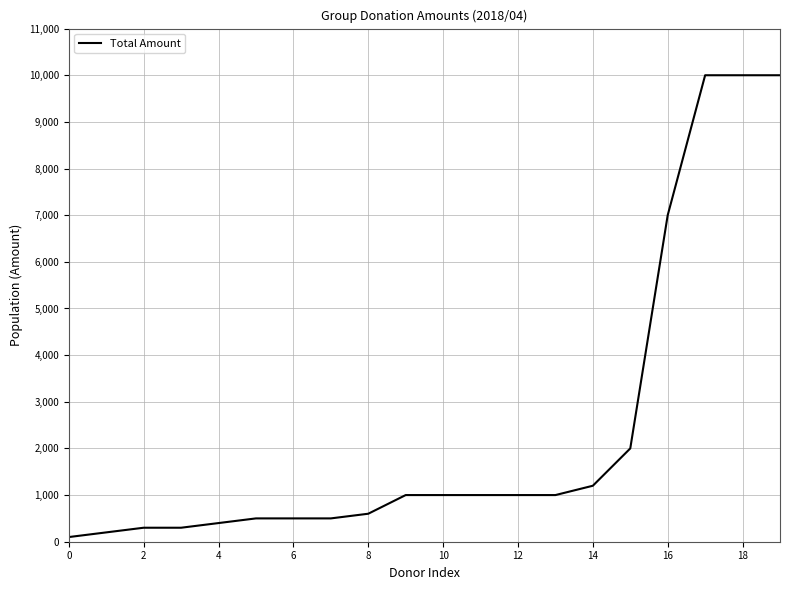

What is the greatest value displayed?

10000